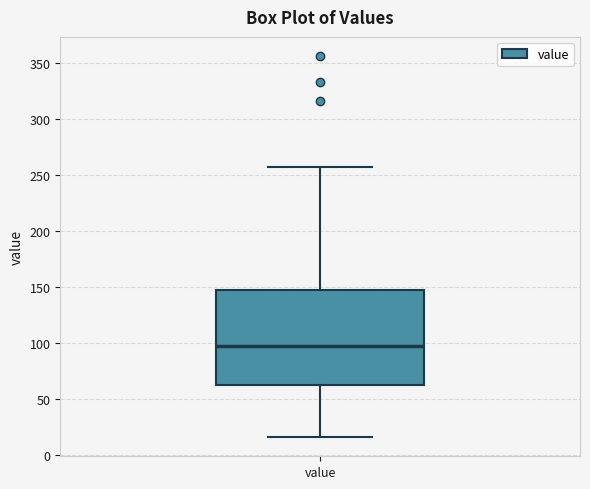

Read this box plot against the y-axis: the position of the median line, the range covered by the box, and the ends of both whiskers. The values are not printed on the chart, so give them approximately, as read against the axis.

median 95, box 65 to 145, whiskers 15 to 255